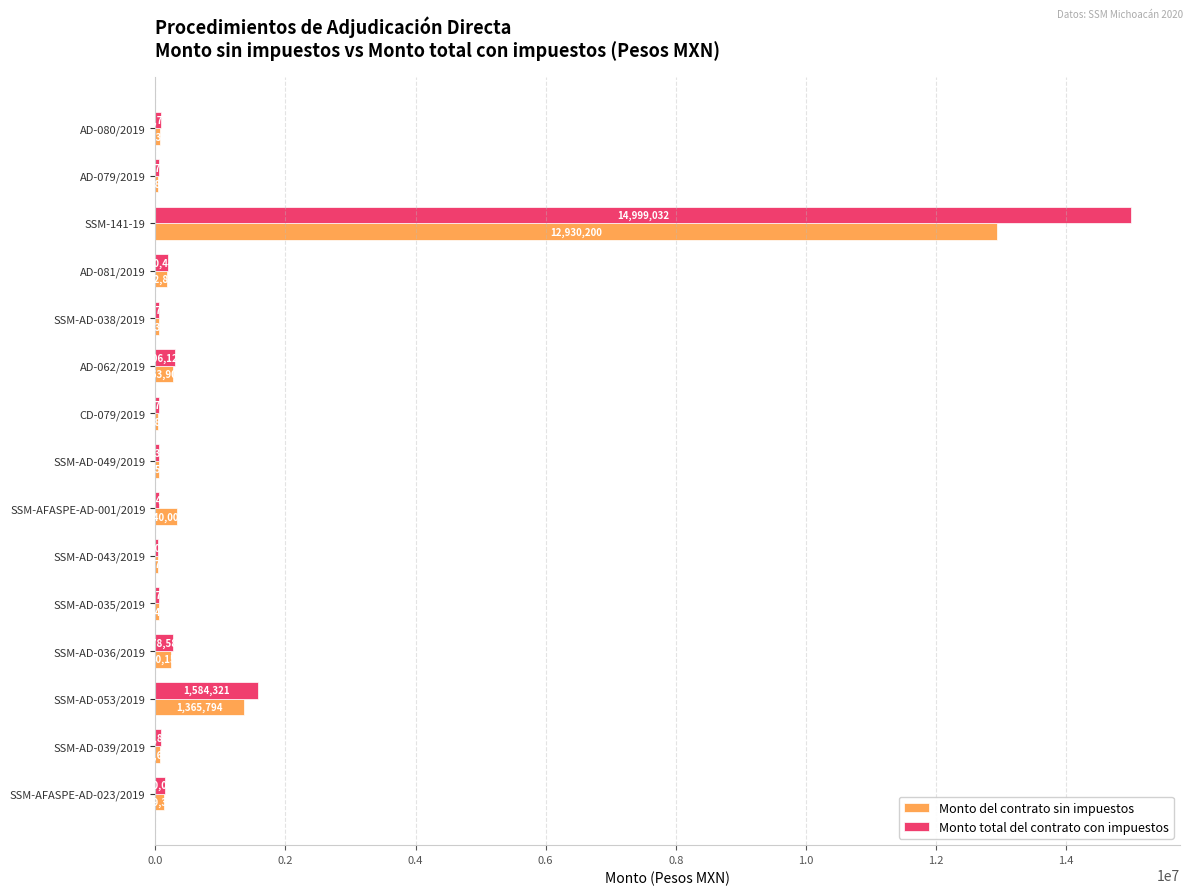

Between SSM-AD-049/2019 and SSM-AD-035/2019, which series saw the biggest shift?

Monto total del contrato con impuestos